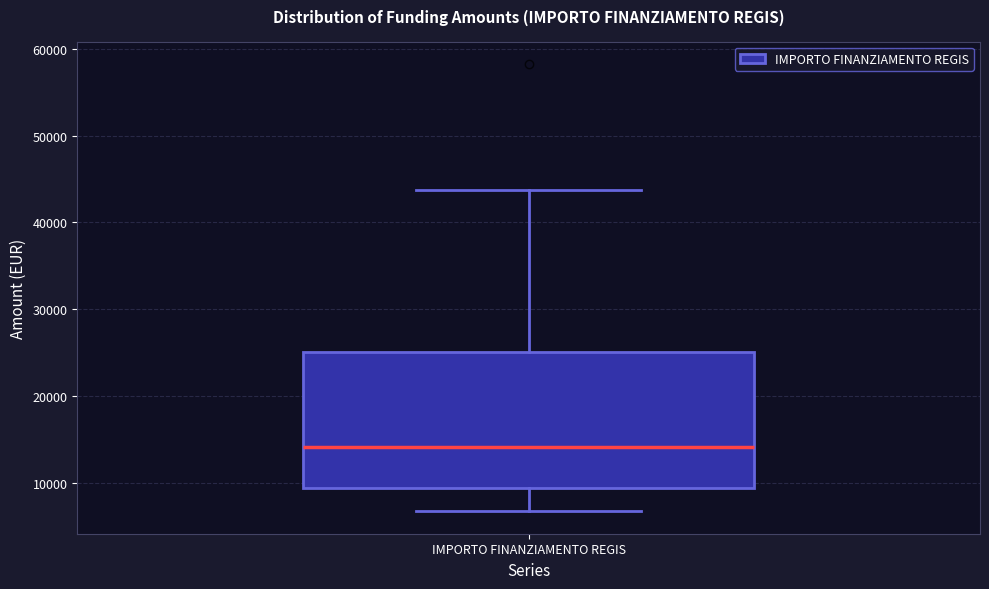

Where does the lower whisker of the box for IMPORTO FINANZIAMENTO REGIS end on the y-axis? The values are not printed on the chart, so give them approximately, as read against the axis.

7000